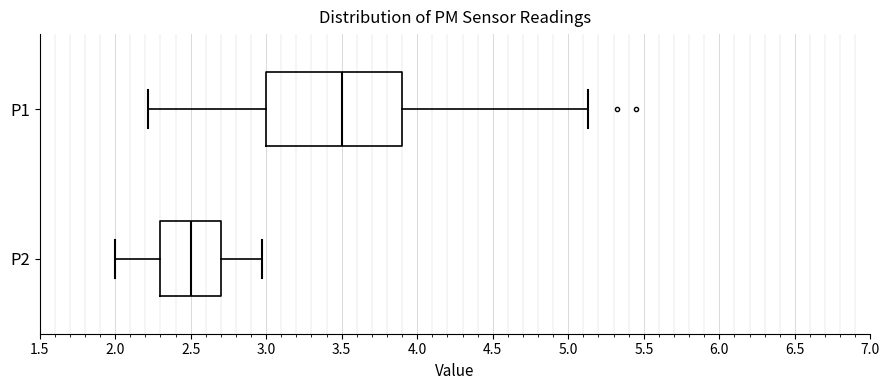

Reading bottom to top, transcribe this box plot: for each box, give where its median line is, the range the box spans, and where its two whiskers end, as read against the x-axis. The values are not printed on the chart, so give them approximately, as read against the axis.

P2: median 2.50, box 2.30 to 2.70, whiskers 2.00 to 2.95
P1: median 3.50, box 3.00 to 3.90, whiskers 2.20 to 5.15